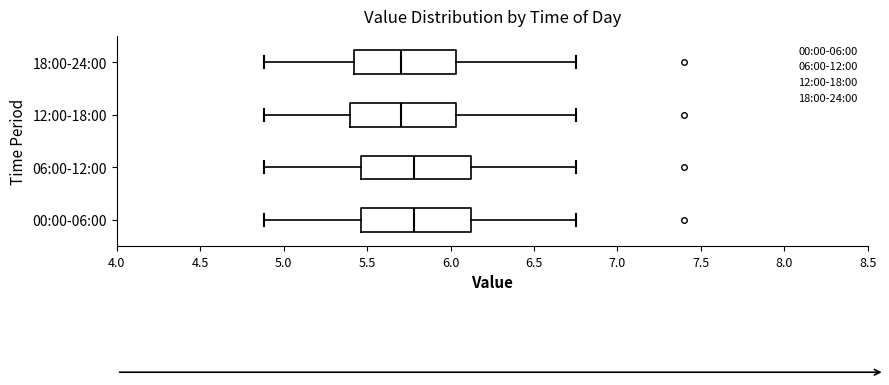

Reading bottom to top, transcribe this box plot: for each box, give where its median line is, the range the box spans, and where its two whiskers end, as read against the x-axis. The values are not printed on the chart, so give them approximately, as read against the axis.

00:00-06:00: median 5.80, box 5.45 to 6.10, whiskers 4.90 to 6.75
06:00-12:00: median 5.80, box 5.45 to 6.10, whiskers 4.90 to 6.75
12:00-18:00: median 5.70, box 5.40 to 6.05, whiskers 4.90 to 6.75
18:00-24:00: median 5.70, box 5.40 to 6.05, whiskers 4.90 to 6.75